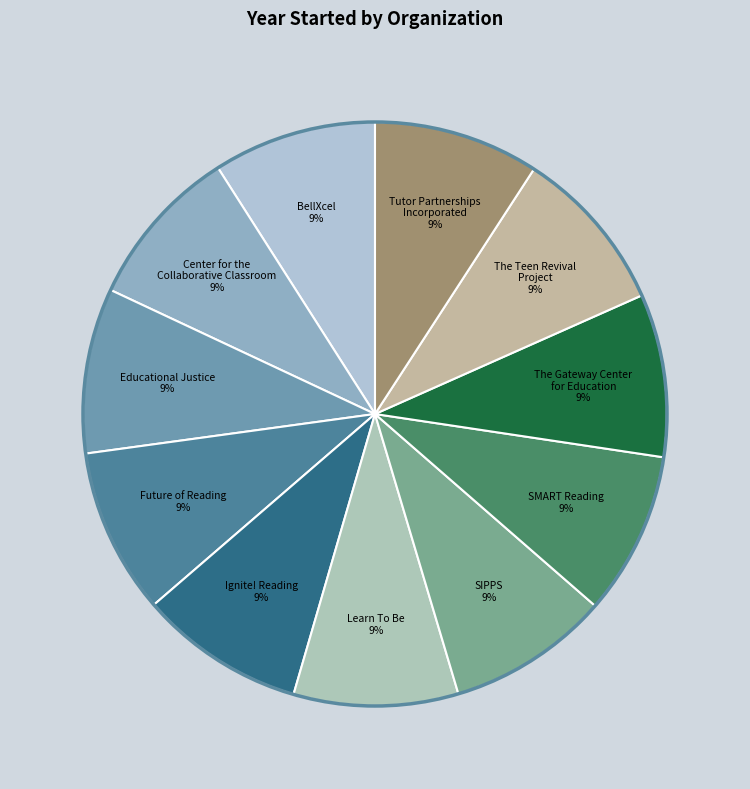

To the nearest percent, what percentage of the pie is Educational Justice?

9%